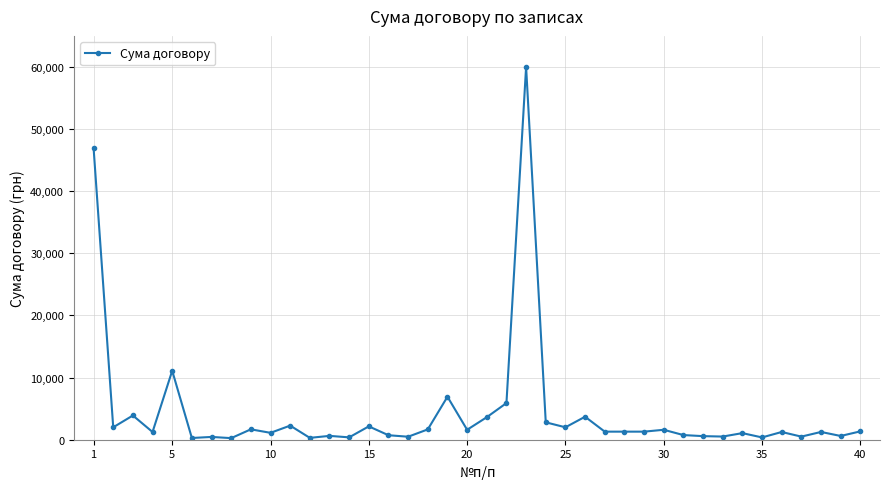

True or false: there are more than 0 points higher than both neighbors.

True